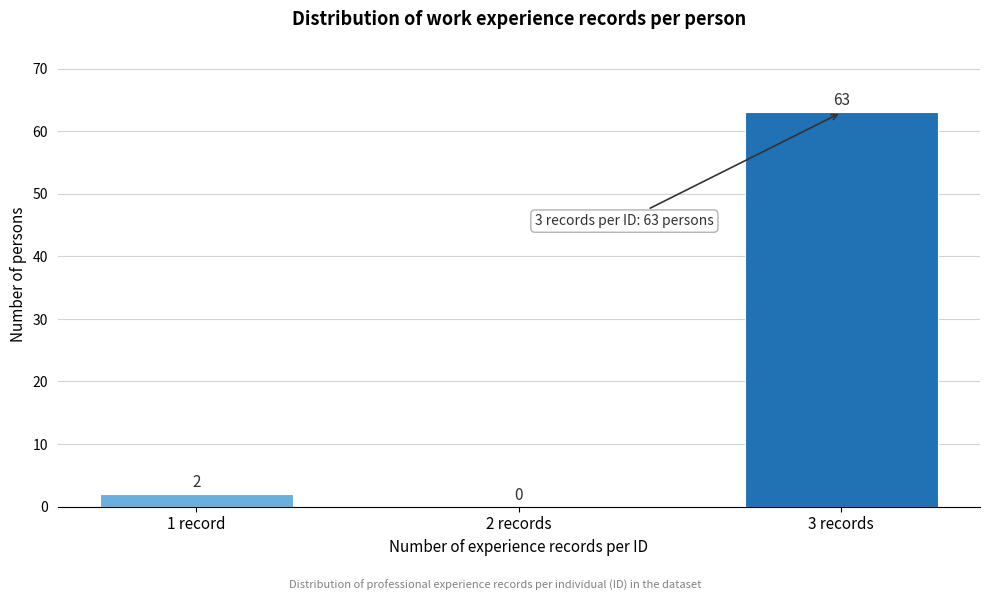

Reading left to right, transcribe all the data shown in this chart.

1 record=2	2 records=0	3 records=63